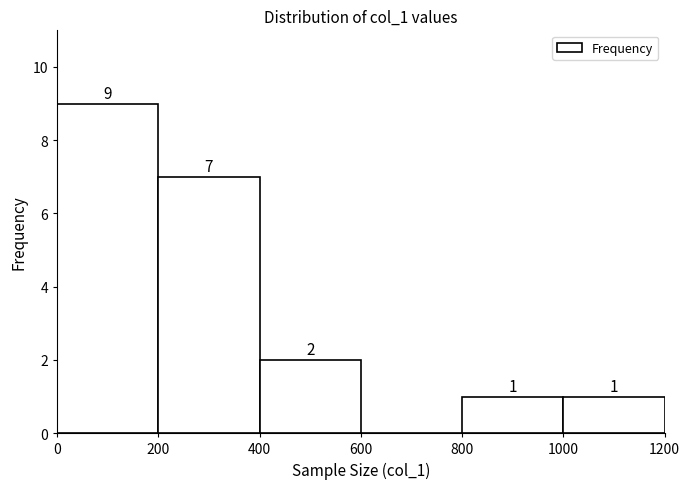

Which range on the x-axis has the tallest bar?

0 to 200